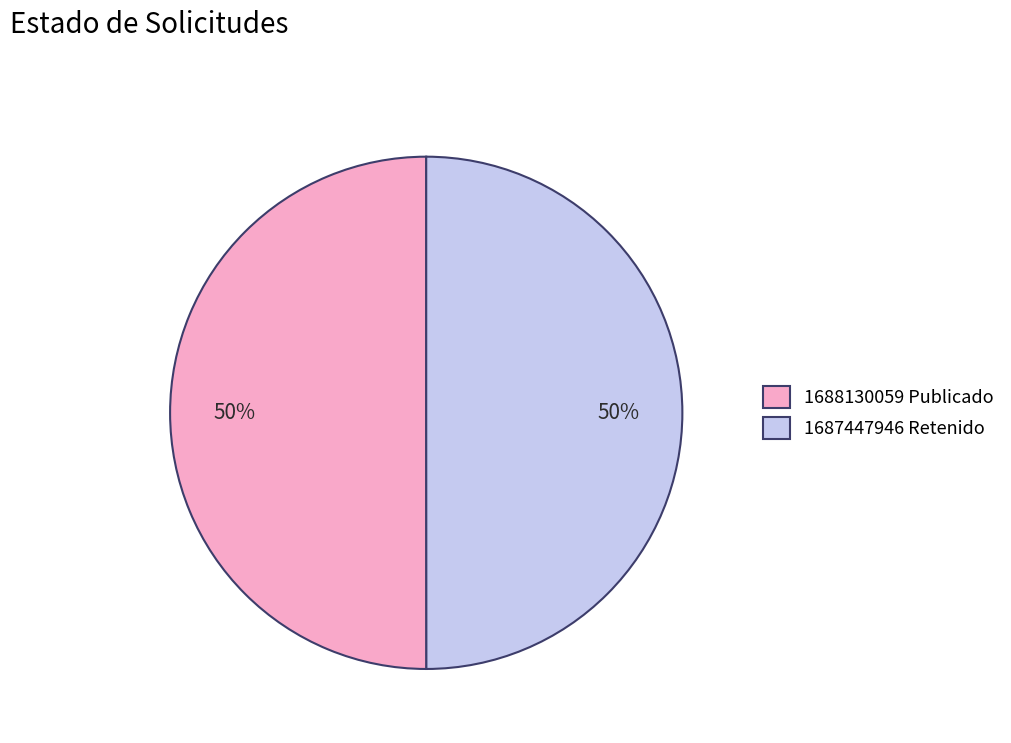

To the nearest percent, what portion does 1687447946 Retenido represent?

50%